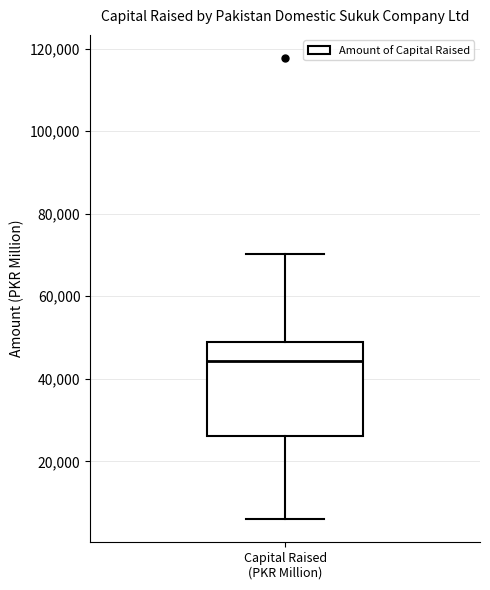

Read this box plot against the y-axis: the position of the median line, the range covered by the box, and the ends of both whiskers. The values are not printed on the chart, so give them approximately, as read against the axis.

median 44000, box 26000 to 48000, whiskers 6000 to 70000